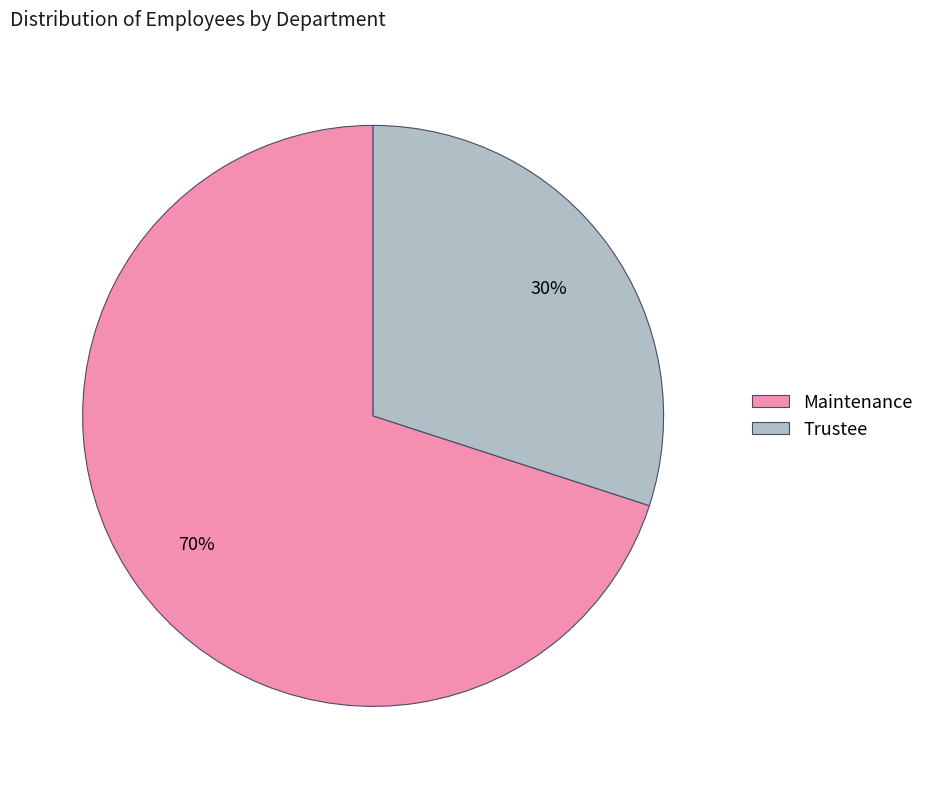

To the nearest percent, what is the combined percentage of Trustee and Maintenance?

100%